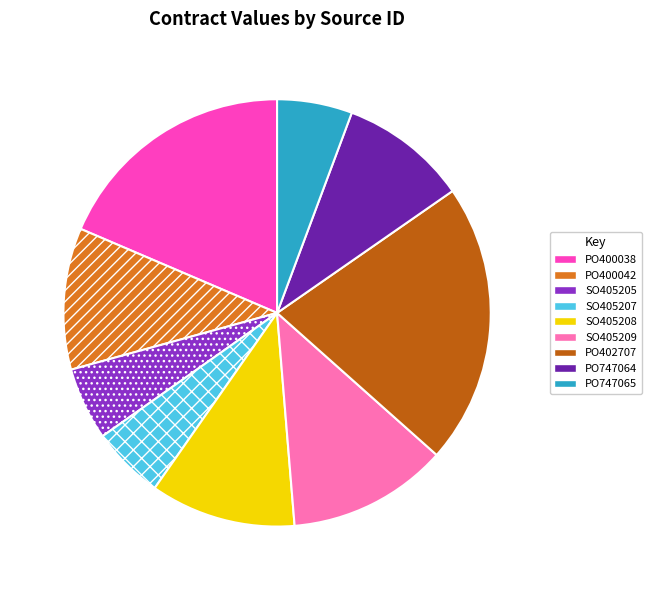

True or false: SO405205 accounts for 6% of the total.

True